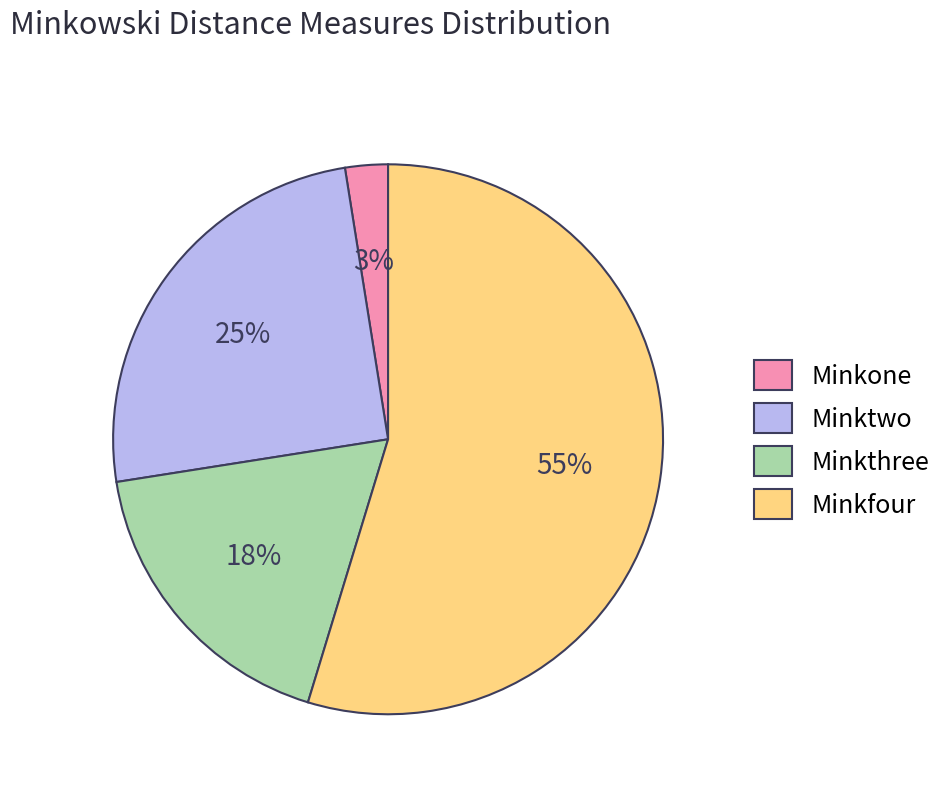

How many segments does this pie chart have?

4